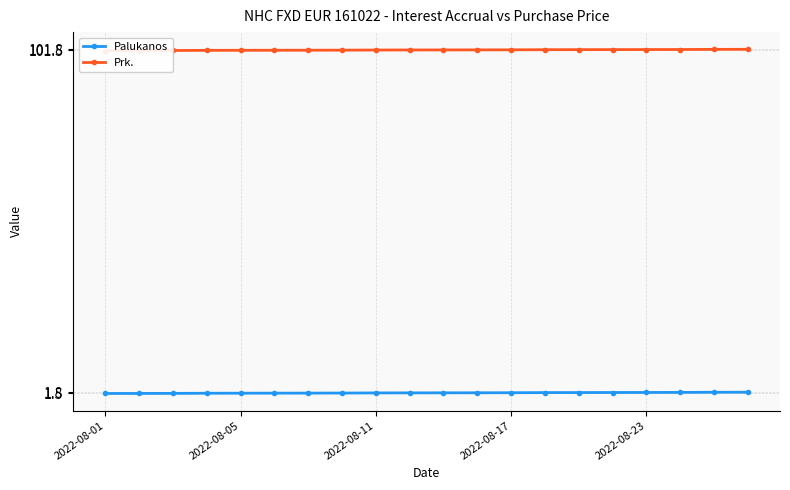

True or false: Palukanos has a value of 1.8 at 2022-08-23.

True